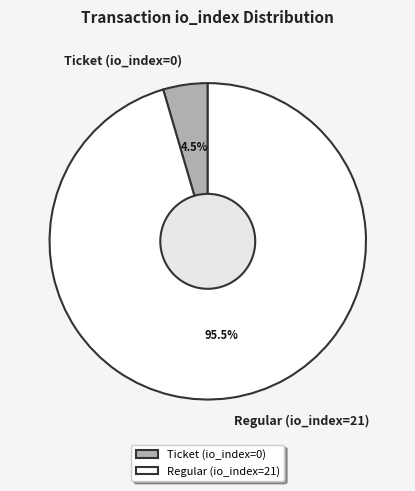

What is the total percentage of Regular (io_index=21) and Ticket (io_index=0)?

100.0%